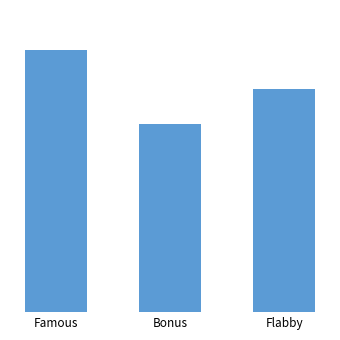

Reading left to right, transcribe all the data shown in this chart.

8250	5925	7021